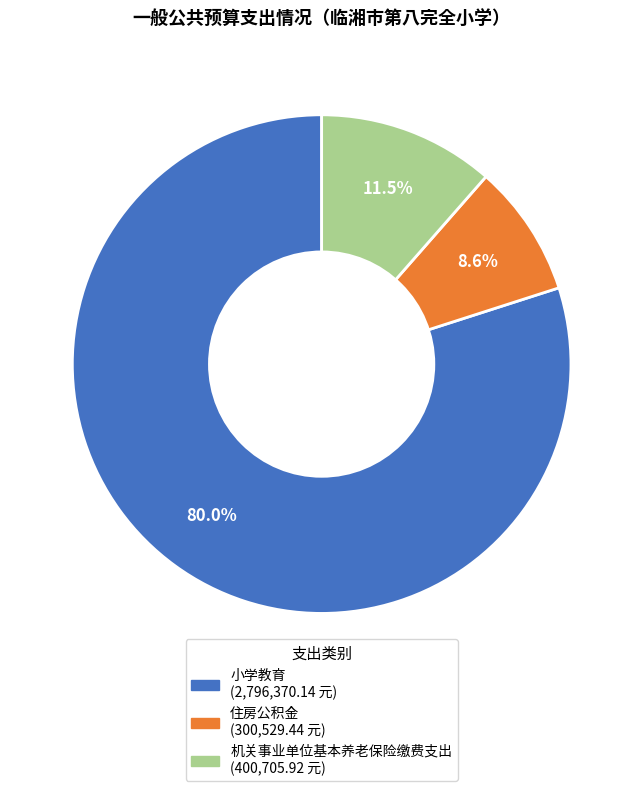

Approximately how many times larger is the value at 小学教育 compared to 住房公积金?

9.3